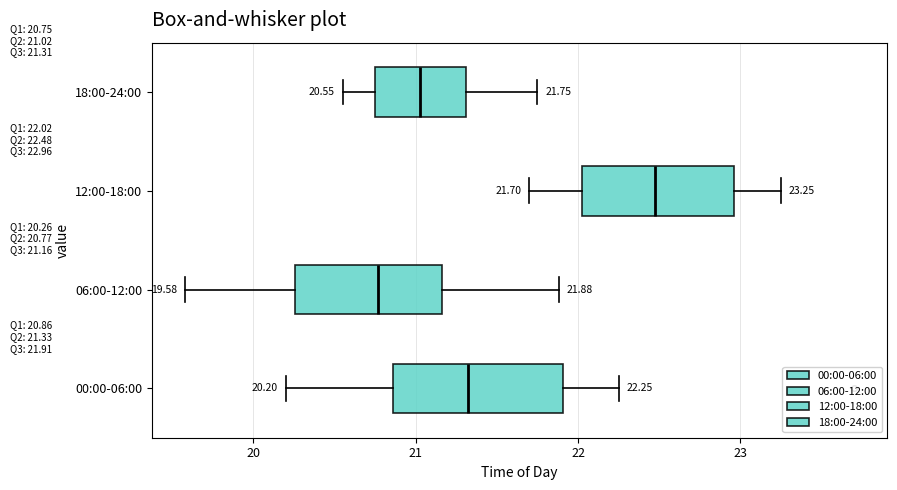

Which box's median line is the furthest to the left?

06:00-12:00